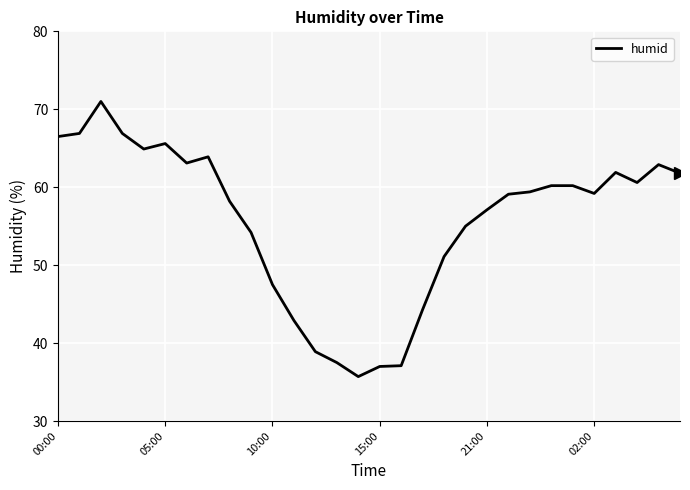

What is the greatest value displayed?

71.0